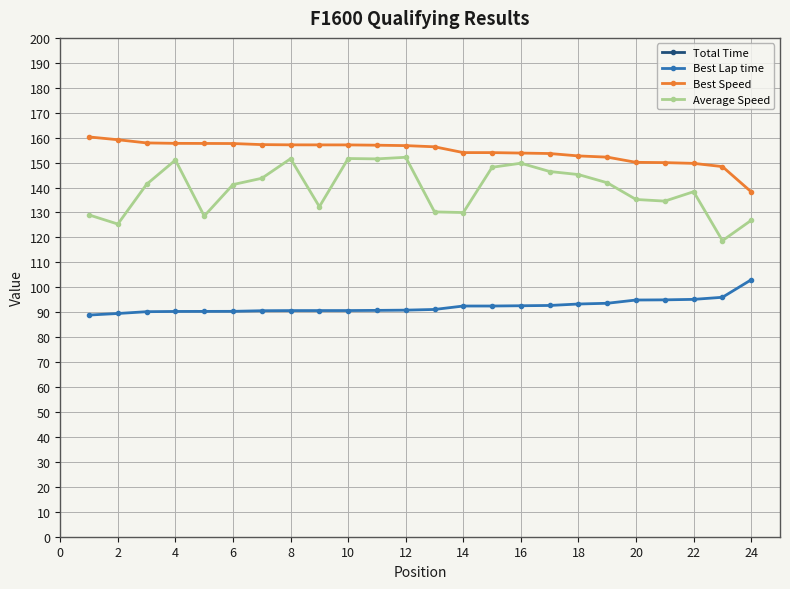

What is the minimum value for Best Lap time?

88.9